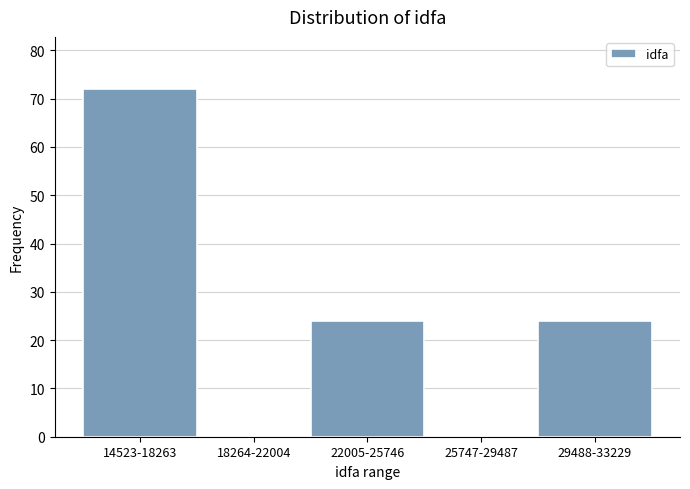

Reading right to left, extract all data points from this chart.

29488-33229=24	25747-29487=0	22005-25746=24	18264-22004=0	14523-18263=72